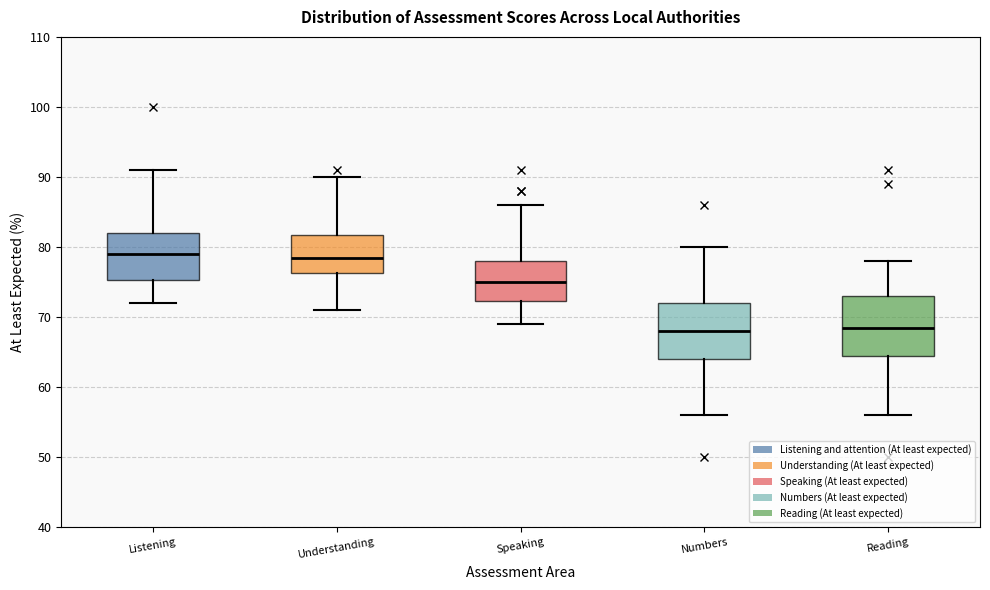

Reading left to right, transcribe this box plot: for each box, give where its median line is, the range the box spans, and where its two whiskers end, as read against the y-axis. The values are not printed on the chart, so give them approximately, as read against the axis.

Listening: median 79, box 75 to 82, whiskers 72 to 91
Understanding: median 79, box 76 to 82, whiskers 71 to 90
Speaking: median 75, box 72 to 78, whiskers 69 to 86
Numbers: median 68, box 64 to 72, whiskers 56 to 80
Reading: median 69, box 65 to 73, whiskers 56 to 78